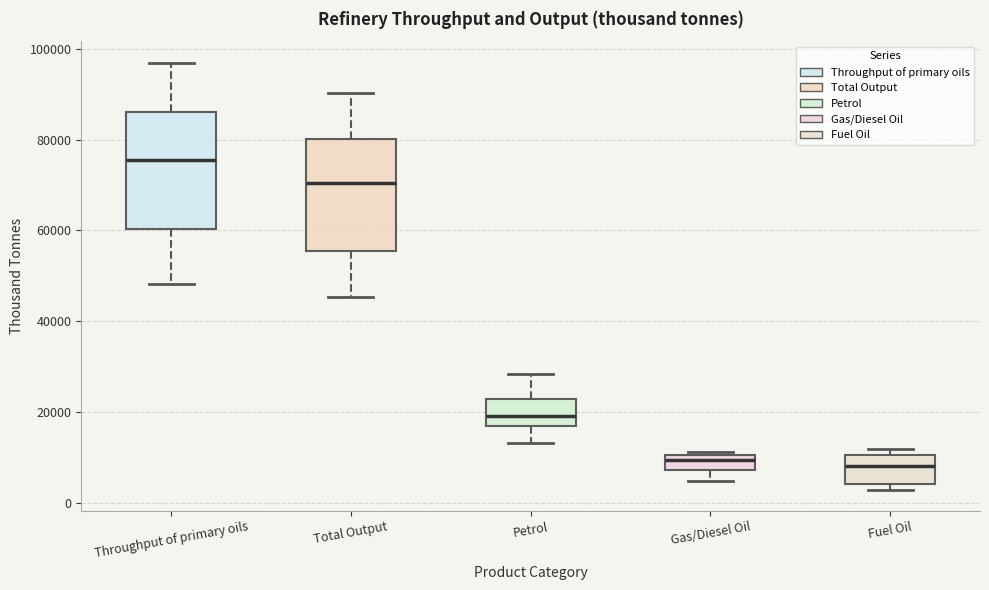

Where is the lower edge of the box for Fuel Oil on the y-axis? The values are not printed on the chart, so give them approximately, as read against the axis.

4000